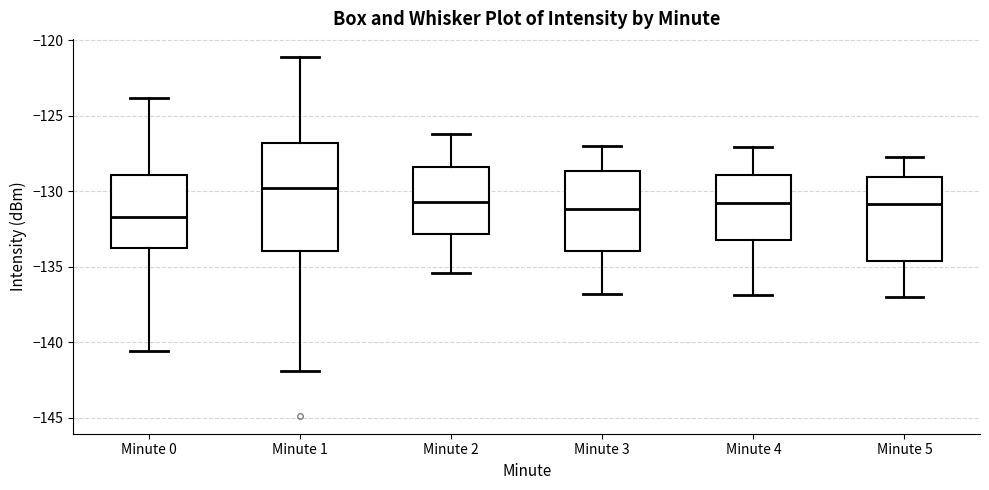

Which box is the tallest, from its lower edge to its upper edge?

Minute 1